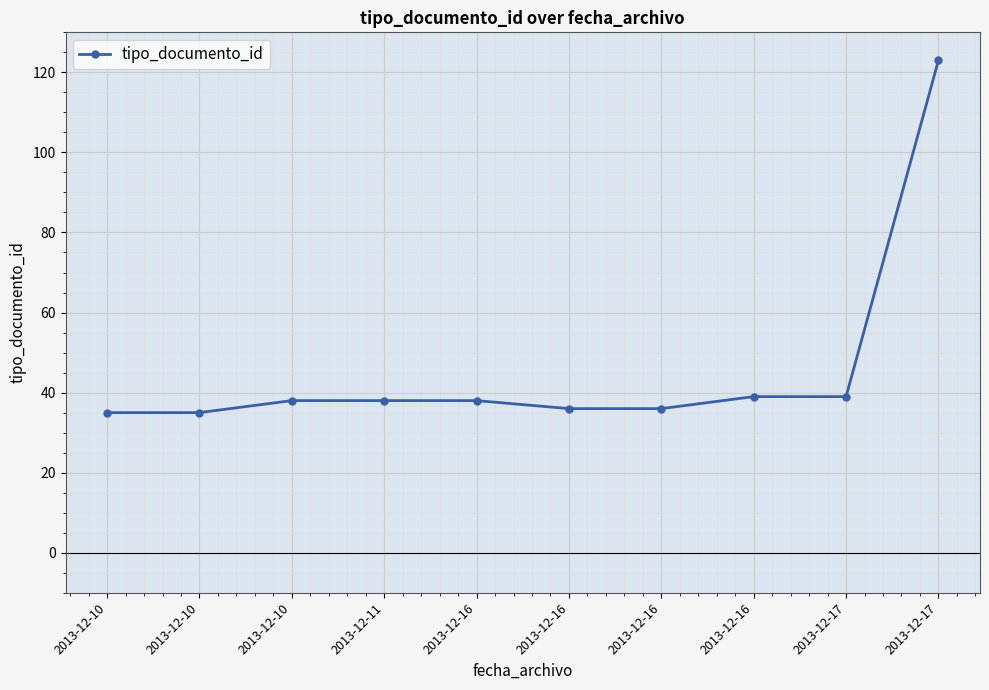

Rank the categories by value from highest to lowest.

2013-12-17, 2013-12-16, 2013-12-17, 2013-12-10, 2013-12-11, 2013-12-16, 2013-12-16, 2013-12-16, 2013-12-10, 2013-12-10